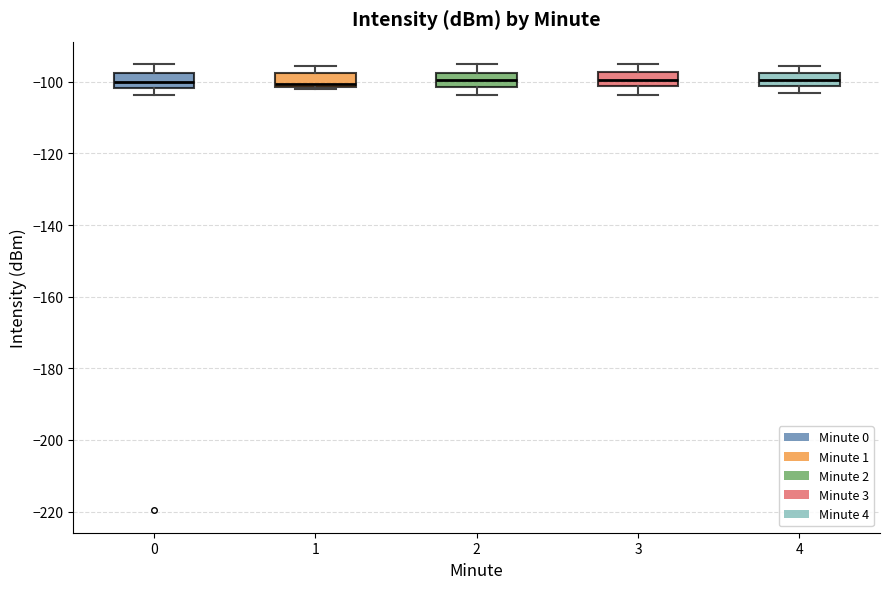

Reading left to right, transcribe this box plot: for each box, give where its median line is, the range the box spans, and where its two whiskers end, as read against the y-axis. The values are not printed on the chart, so give them approximately, as read against the axis.

0: median -100, box -102 to -98, whiskers -104 to -96
1: median -100, box -102 to -98, whiskers -102 (just below the box's lower edge) to -96
2: median -100, box -102 to -98, whiskers -104 to -96
3: median -100, box -102 to -98, whiskers -104 to -96
4: median -100, box -102 to -98, whiskers -104 to -96